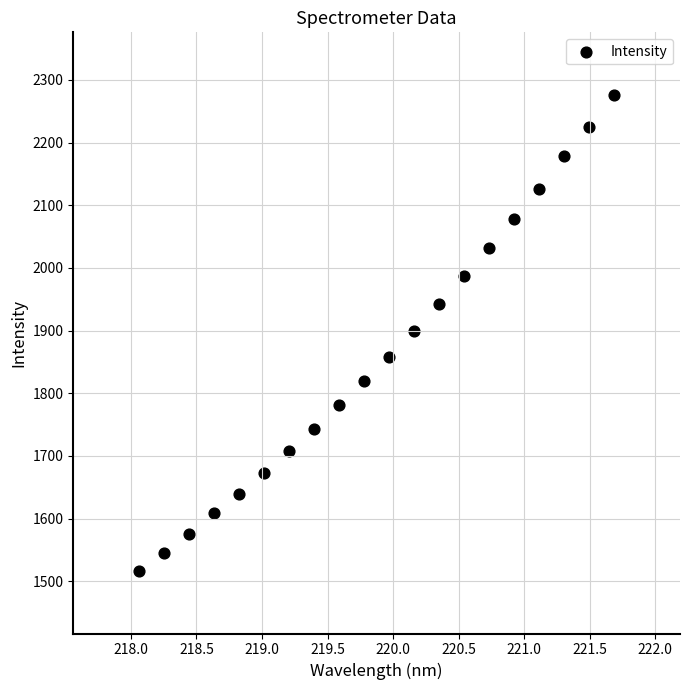

What is the range of Y values (max minus min)?

759.1